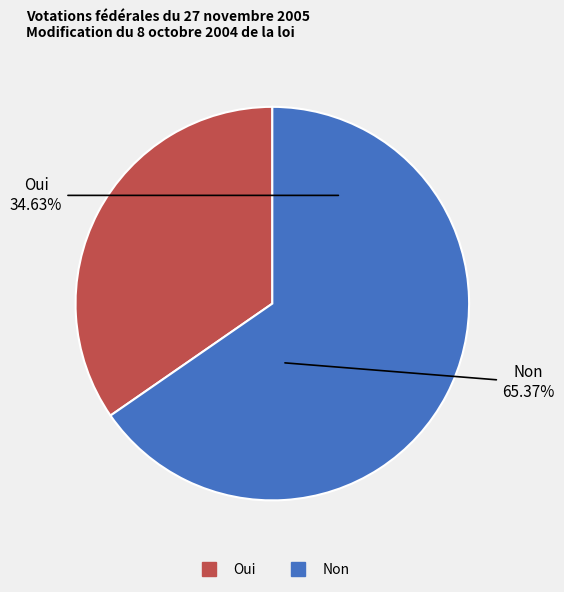

To the nearest percent, what is the difference between the largest and smallest slice percentages?

31%